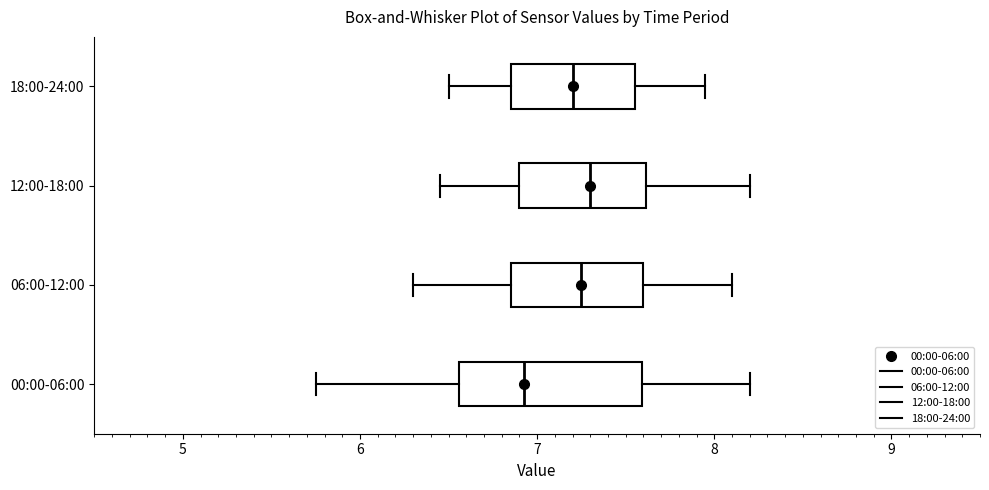

Reading bottom to top, transcribe this box plot: for each box, give where its median line is, the range the box spans, and where its two whiskers end, as read against the x-axis. The values are not printed on the chart, so give them approximately, as read against the axis.

00:00-06:00: median 6.9, box 6.6 to 7.6, whiskers 5.8 to 8.2
06:00-12:00: median 7.3, box 6.9 to 7.6, whiskers 6.3 to 8.1
12:00-18:00: median 7.3, box 6.9 to 7.6, whiskers 6.5 to 8.2
18:00-24:00: median 7.2, box 6.9 to 7.6, whiskers 6.5 to 8.0